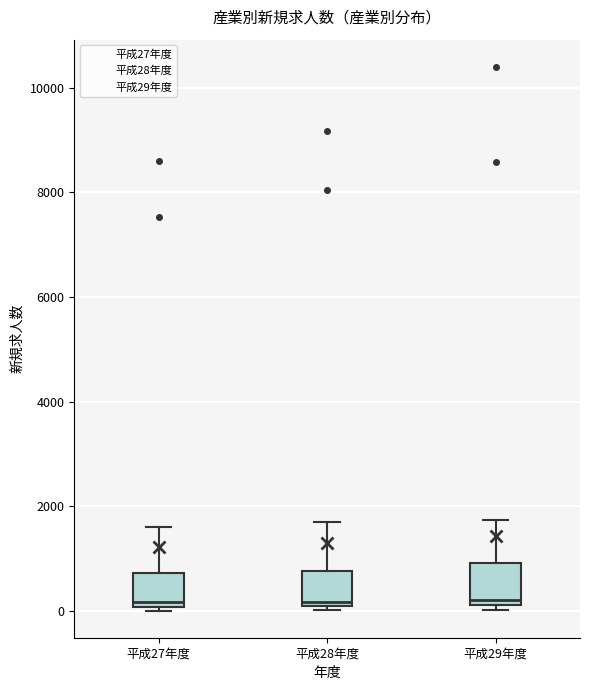

Where does the upper whisker of the box for 平成29年度 end on the y-axis? The values are not printed on the chart, so give them approximately, as read against the axis.

1800